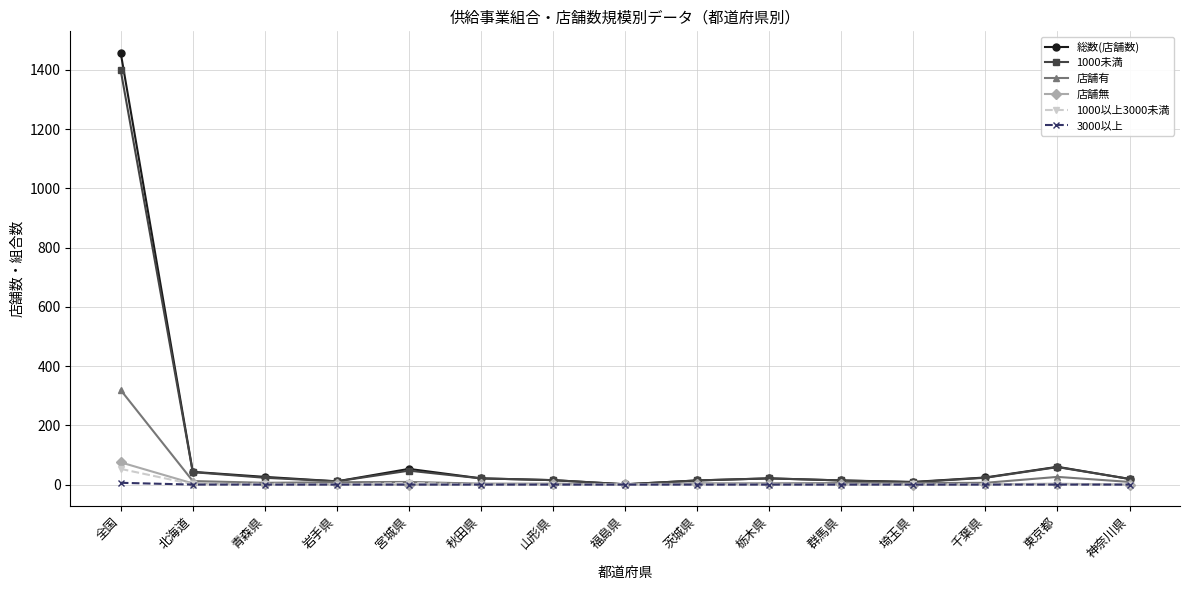

Rank the series by their maximum value, from highest to lowest.

総数(店舗数), 1000未満, 店舗有, 店舗無, 1000以上3000未満, 3000以上